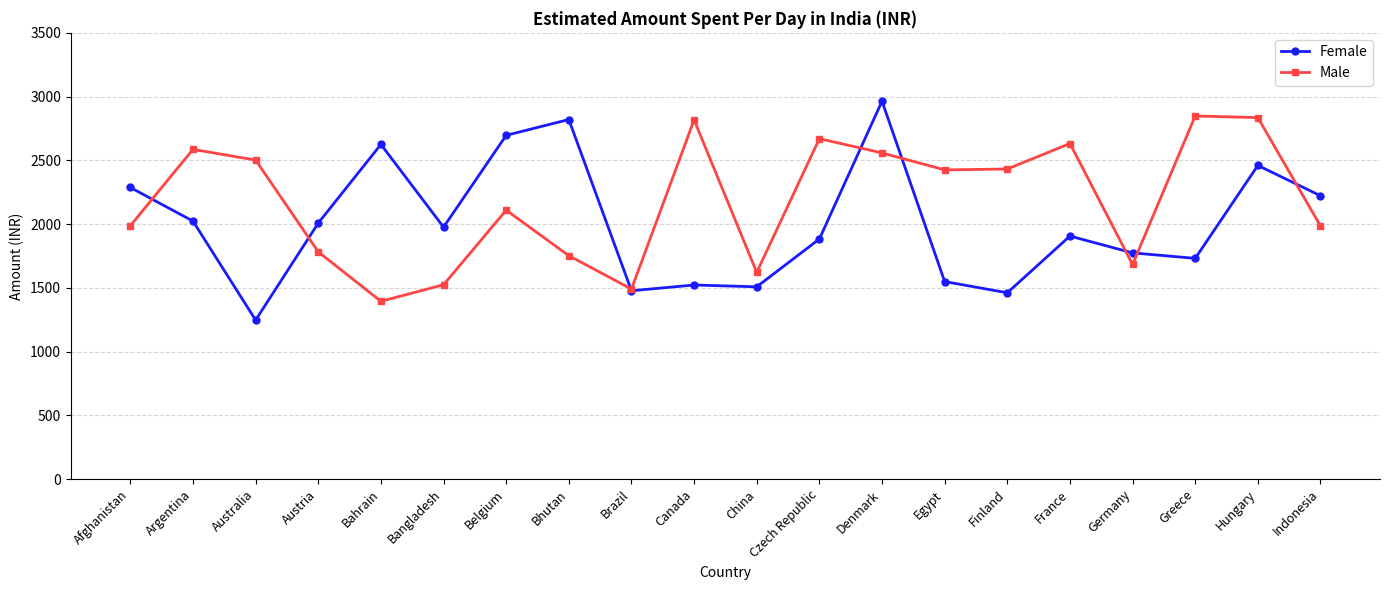

What is the difference between the highest and lowest values at Denmark?

406